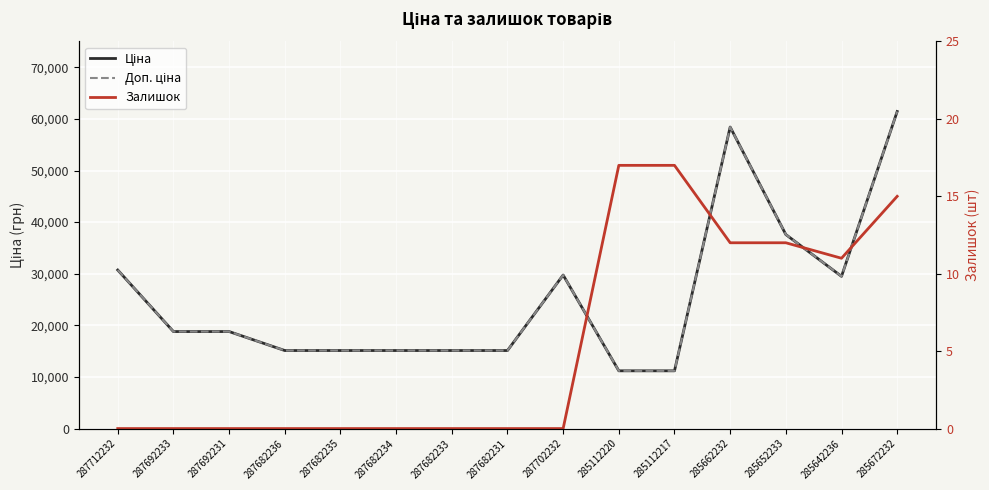

True or false: Залишок and Ціна cross at least once.

False